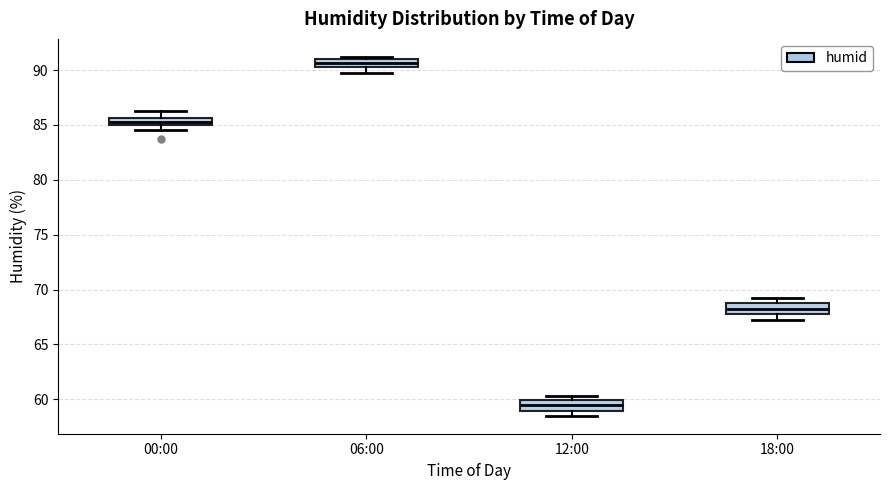

Which box has the highest median line?

06:00